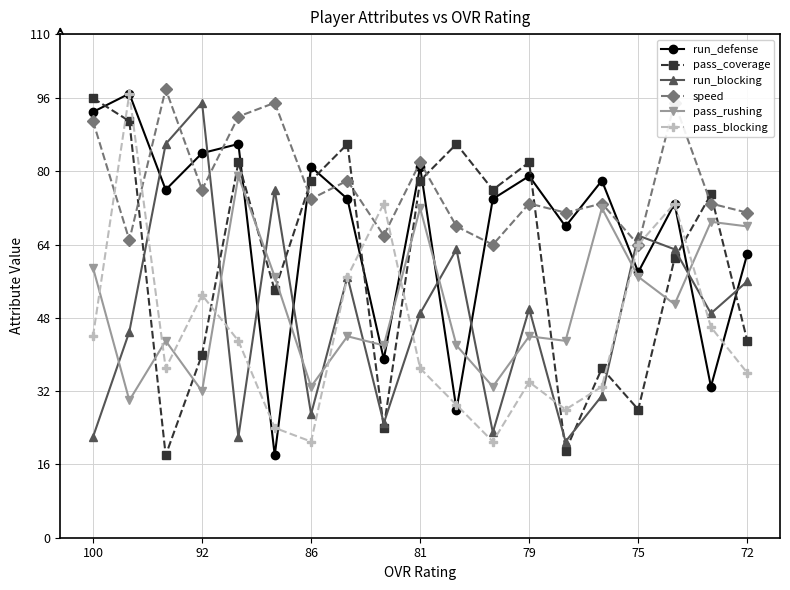

How many intersections are there between pass_blocking and pass_rushing?

8